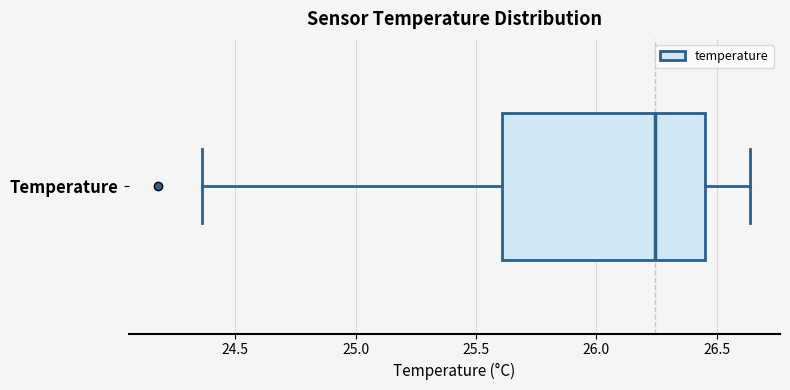

Transcribe this box plot: give where the median line is, the range the box spans, and where the two whiskers end, as read against the x-axis. The values are not printed on the chart, so give them approximately, as read against the axis.

median 26.25, box 25.60 to 26.45, whiskers 24.35 to 26.65